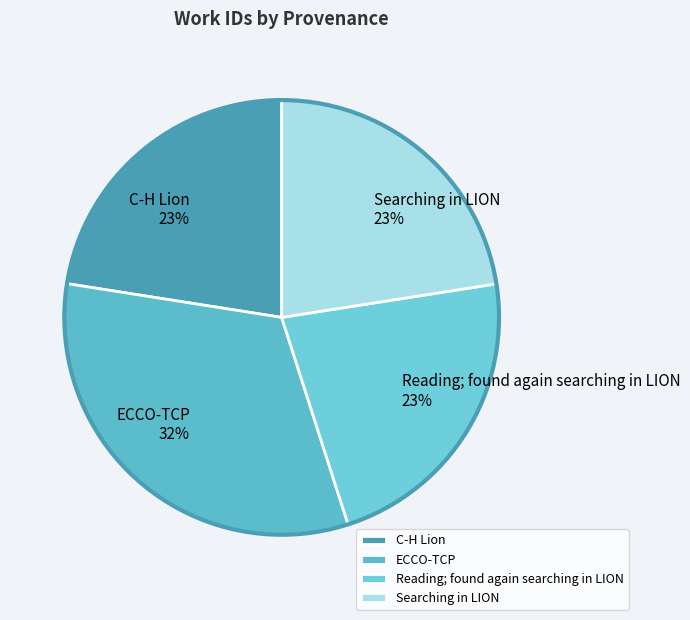

What is the ratio of the value at Reading; found again searching in LION to the value at C-H Lion?

1.0